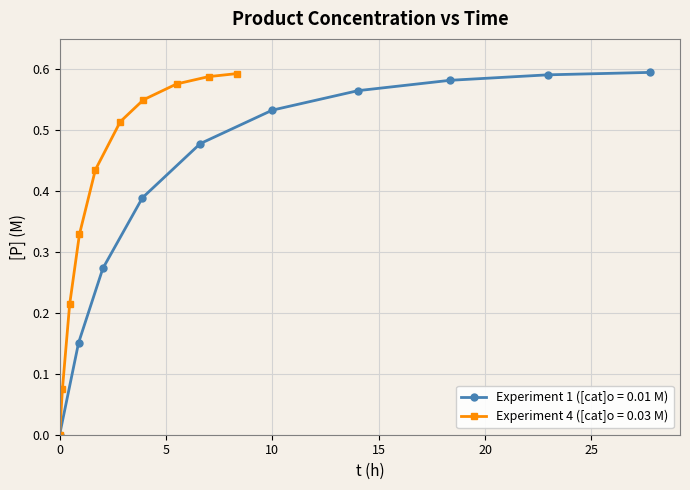

How many values in the Experiment 1 ([cat]o = 0.01 M) series exceed 0?

9